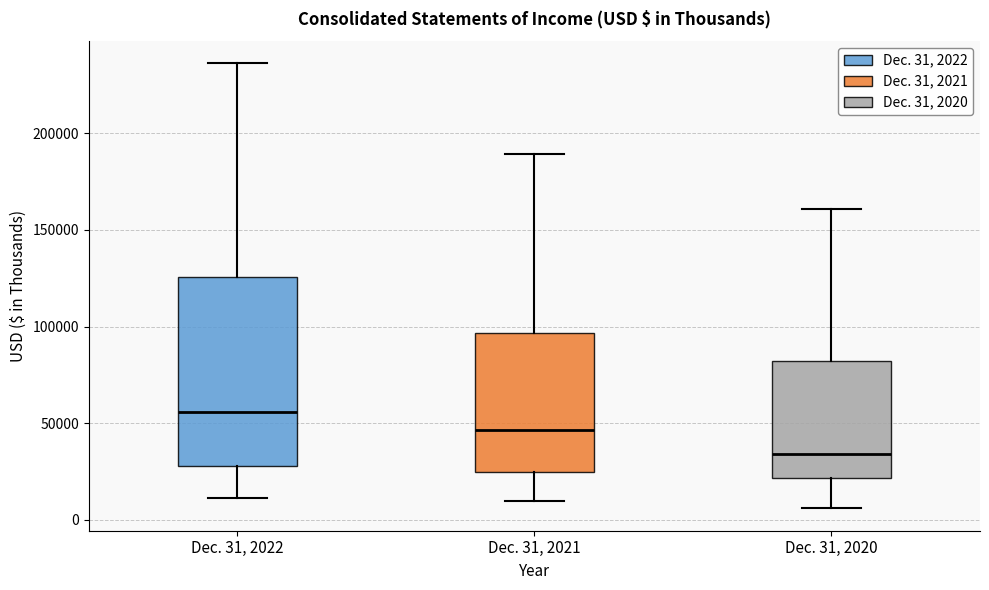

Where is the upper edge of the box for Dec. 31, 2020 on the y-axis? The values are not printed on the chart, so give them approximately, as read against the axis.

80000